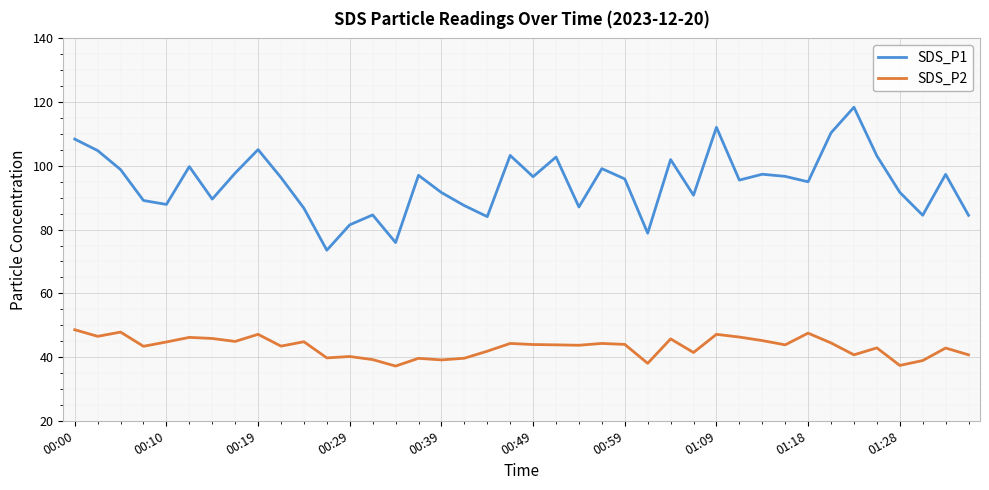

How many distinct data groups are displayed?

2